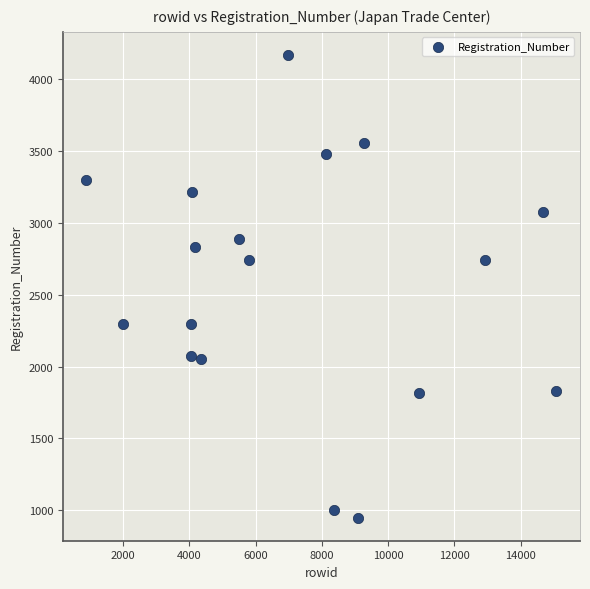

What is the range of Y values (max minus min)?

3222